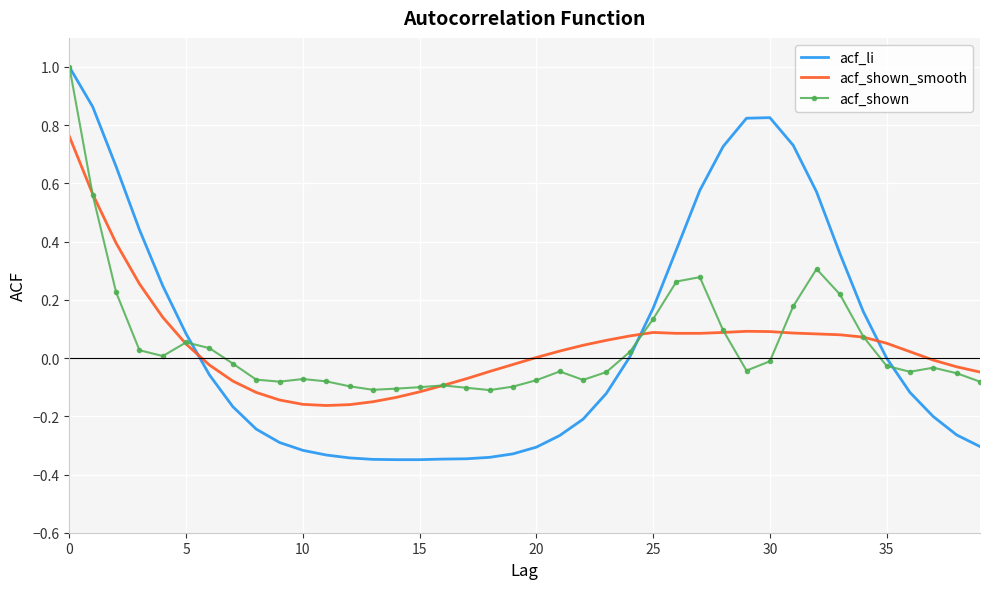

What is the greatest value displayed?

1.0